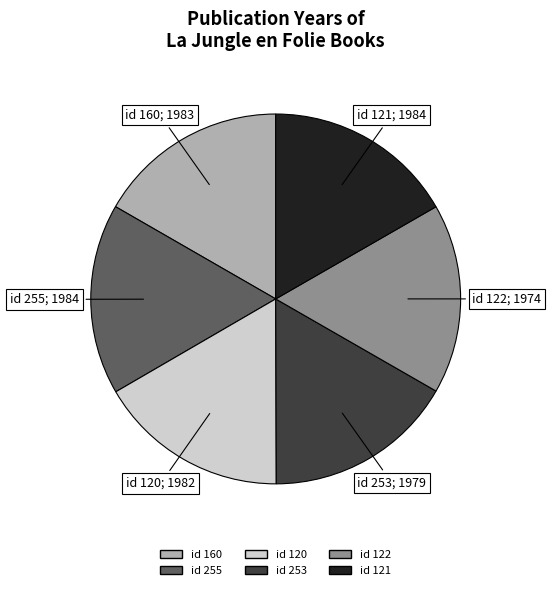

Is there any slice that represents more than half of the pie?

No